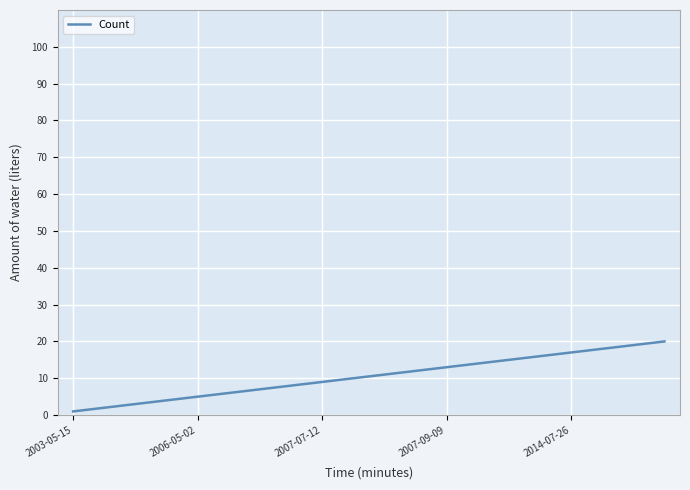

What is the difference between the maximum and minimum values?

19